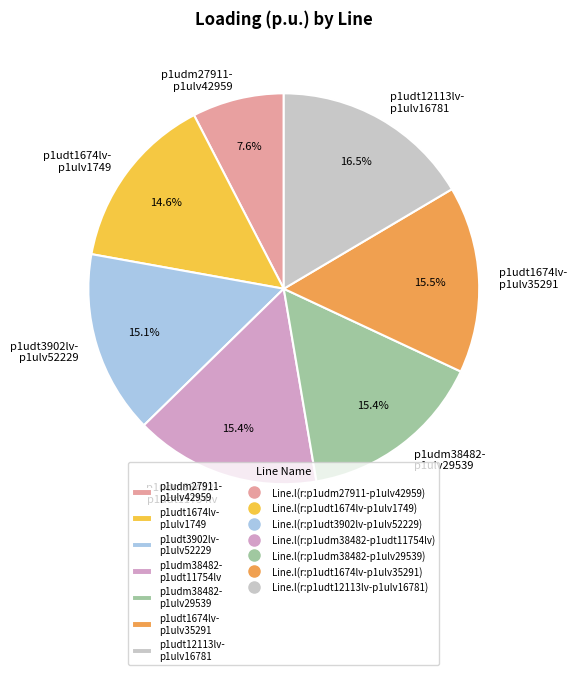

What is the ratio of the value at p1udt1674lv- p1ulv1749 to the value at p1udm27911- p1ulv42959?

1.9